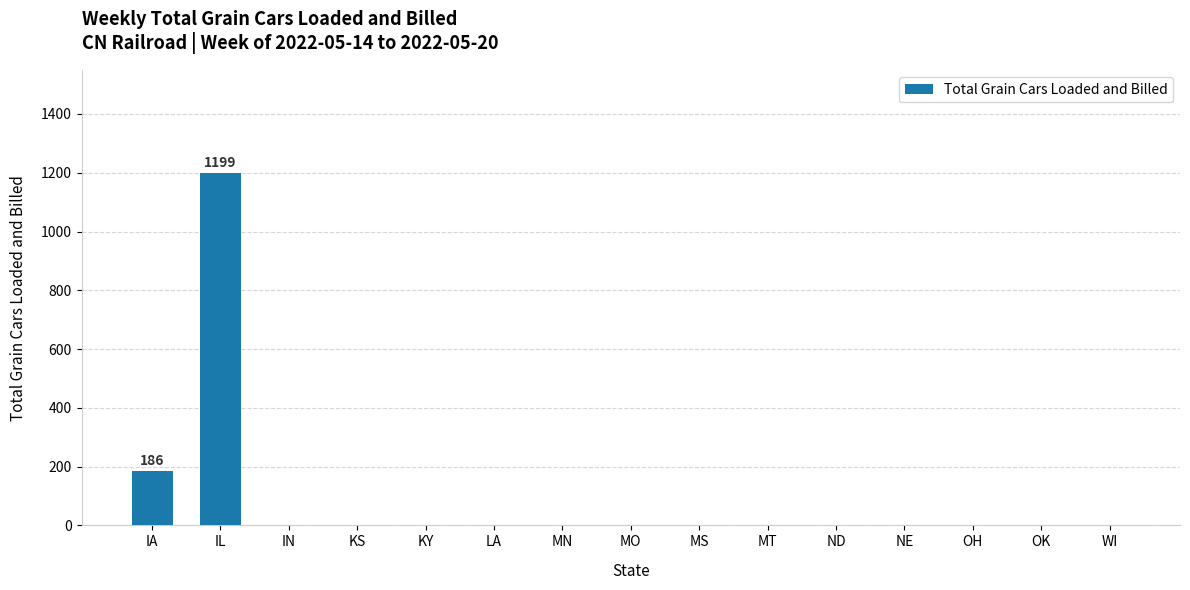

True or false: the data shows 465 at IN.

False